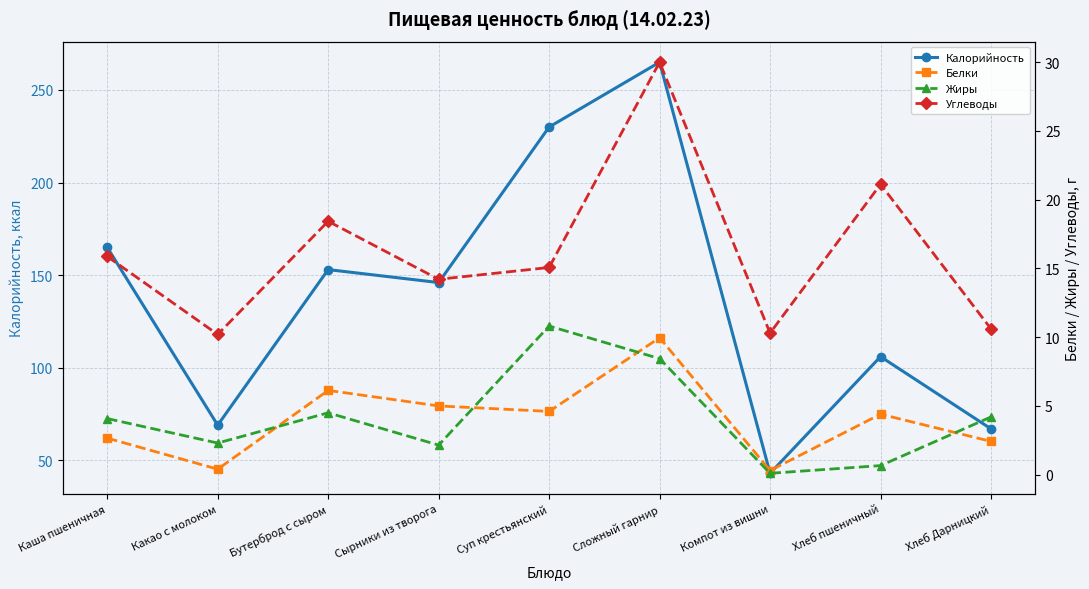

True or false: Белки has more than 1 points higher than both neighbors.

True